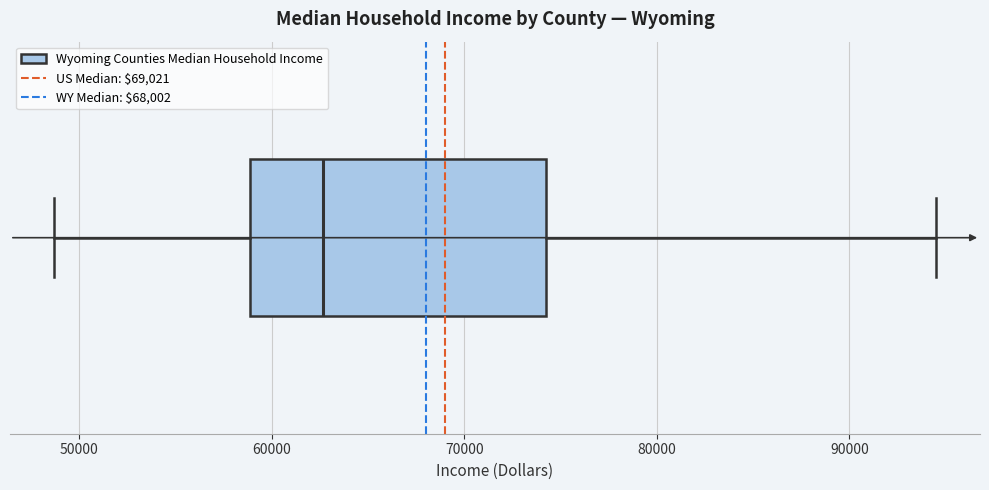

Where is the right edge of the box on the x-axis? The values are not printed on the chart, so give them approximately, as read against the axis.

74000